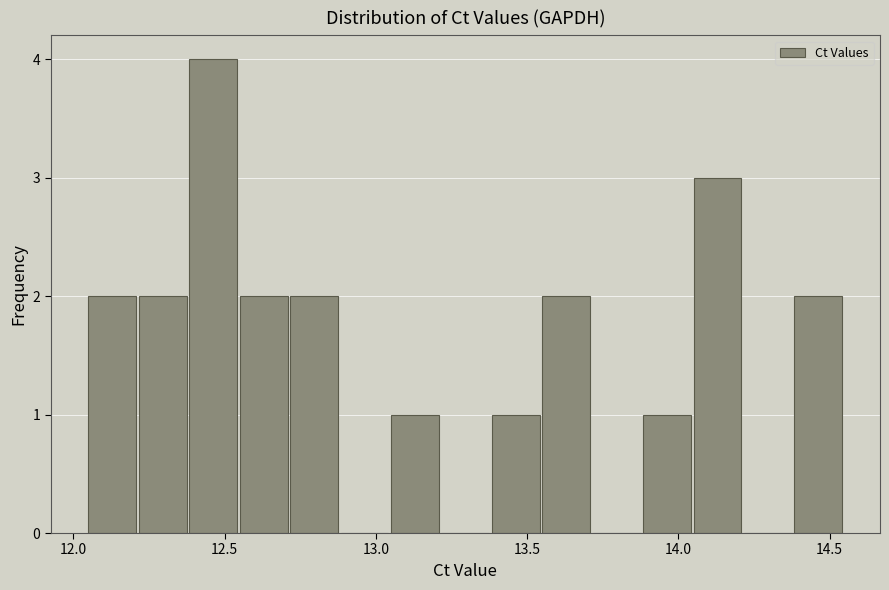

Read against the x-axis, roughly where is the centre of the tallest bar?

12.45